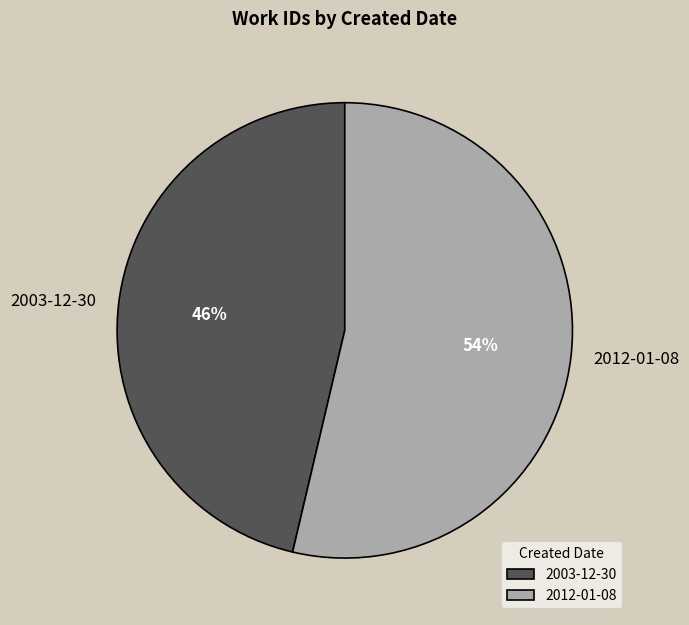

Does any single category account for the majority?

Yes